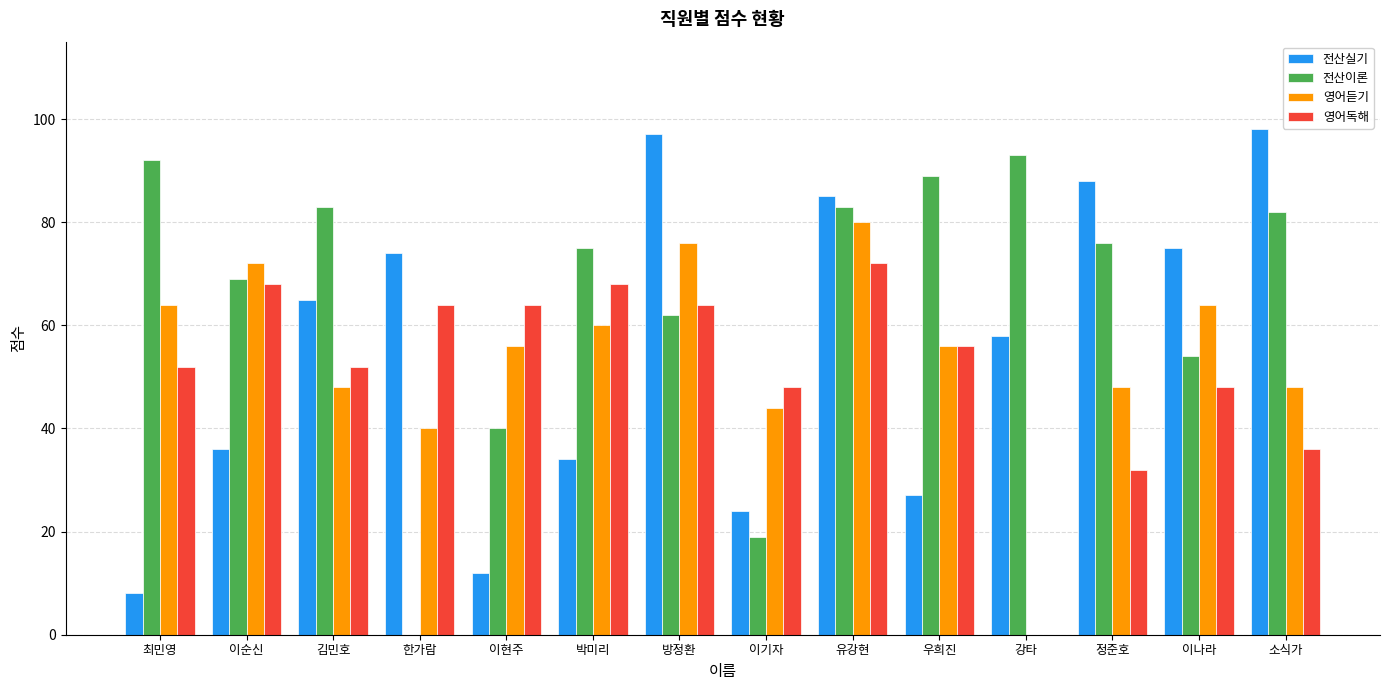

At which label is 영어듣기 closest to 40?

한가람